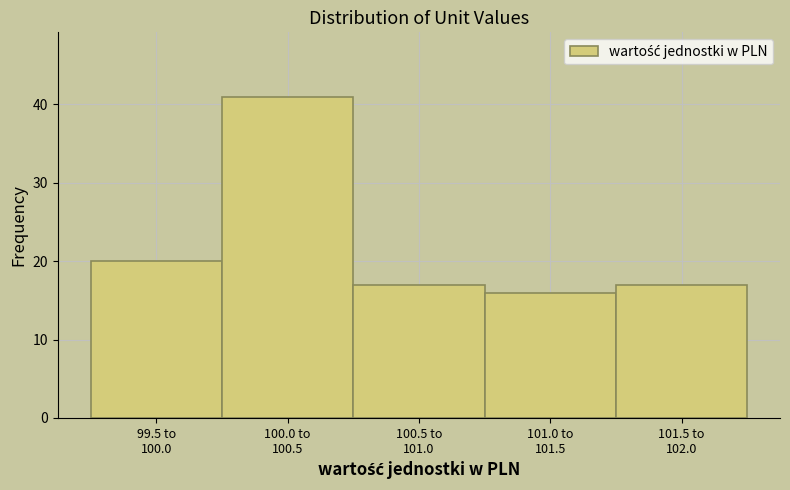

Reading left to right, what are all the values shown in this chart?

20	41	17	16	17